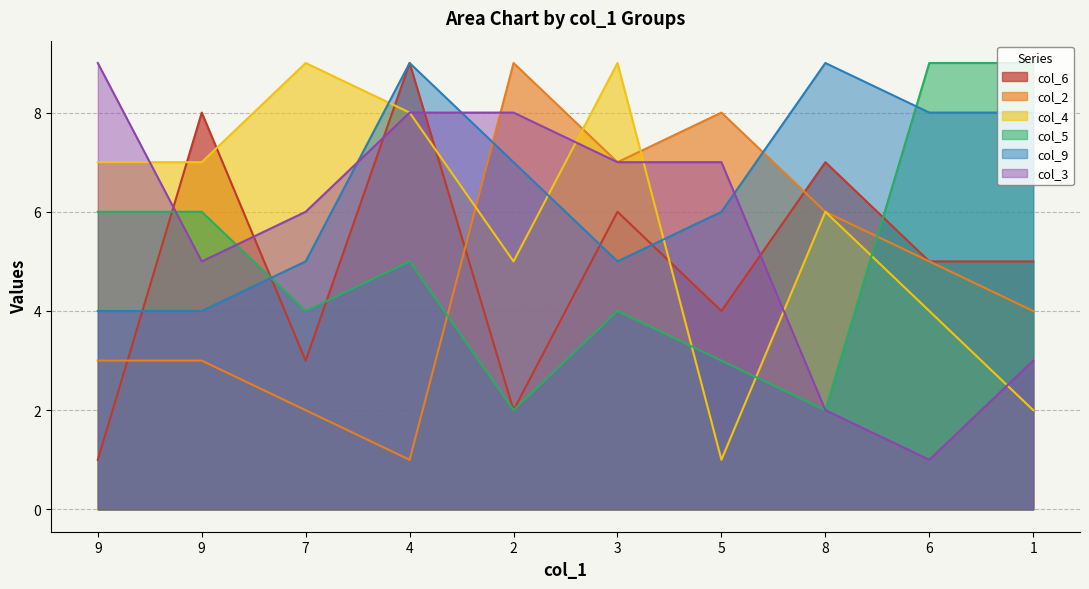

Does the chart display data point markers on the line(s)?

No